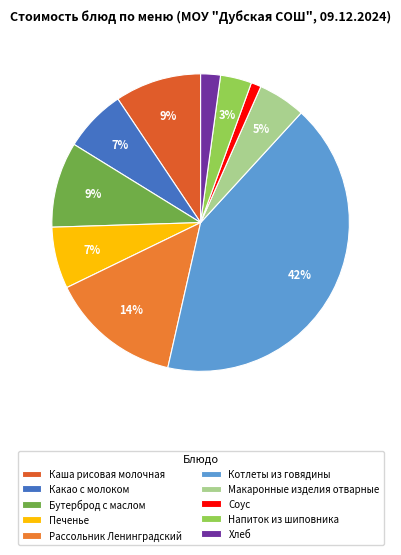

To the nearest percent, what portion does Котлеты из говядины represent?

42%